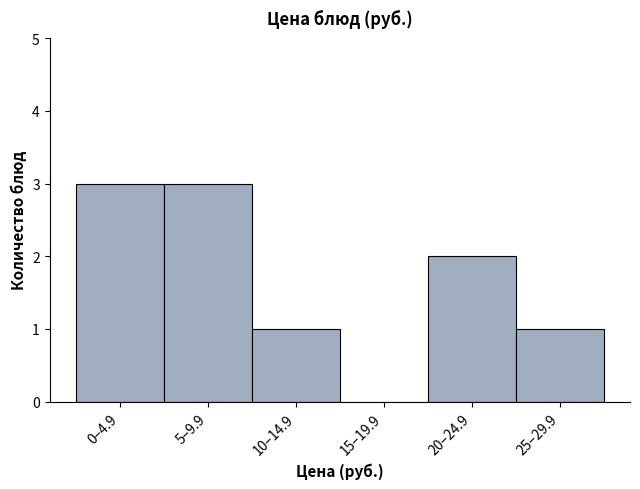

Reading left to right, what are all the values shown in this chart?

0–4.9=3	5–9.9=3	10–14.9=1	15–19.9=0	20–24.9=2	25–29.9=1